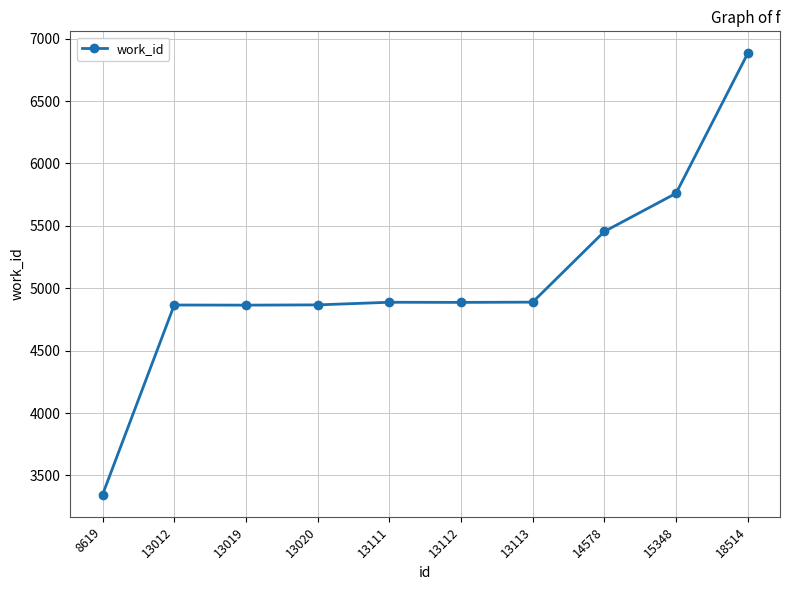

What is the difference between the maximum and minimum values?

3536